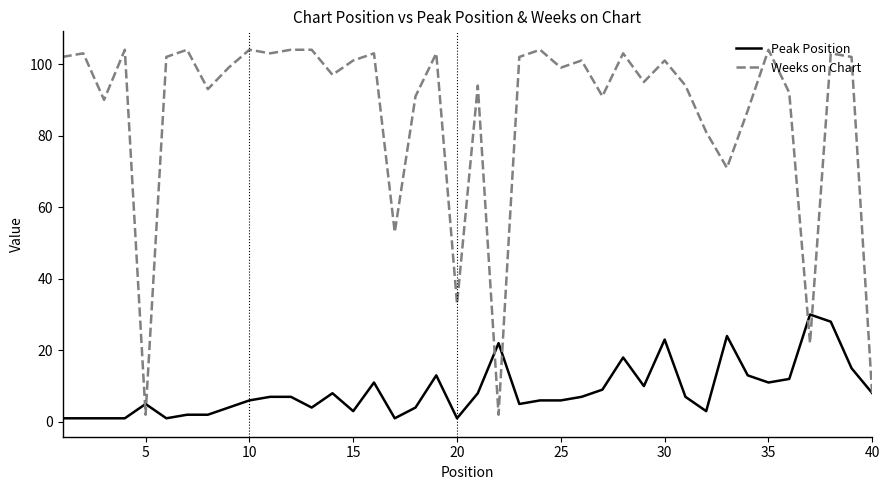

What is the maximum value shown in the chart?

104